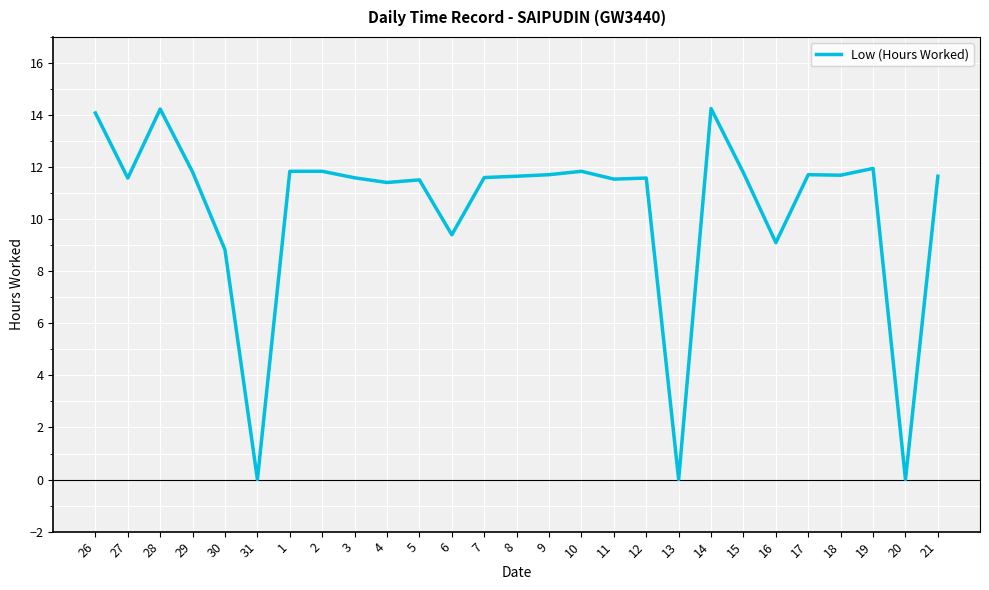

What is the difference between the values at 26 and 31?

14.1